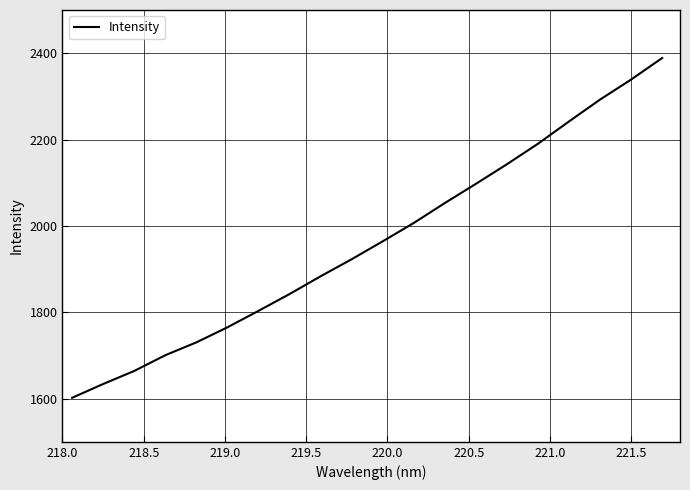

What is the greatest value displayed?

2388.8